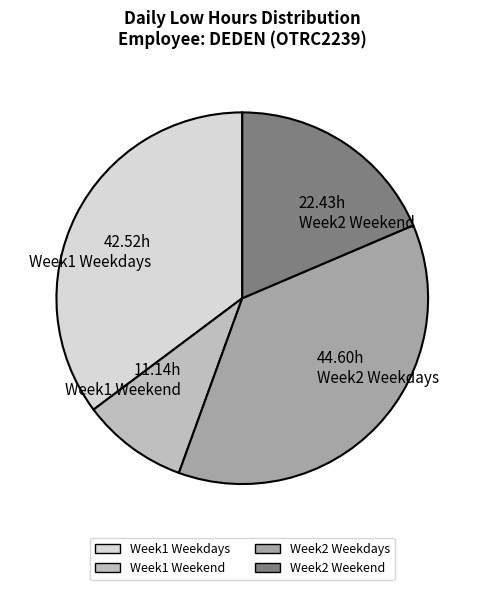

Rank the categories by value from highest to lowest.

44.60h Week2 Weekdays, 42.52h Week1 Weekdays, 22.43h Week2 Weekend, 11.14h Week1 Weekend